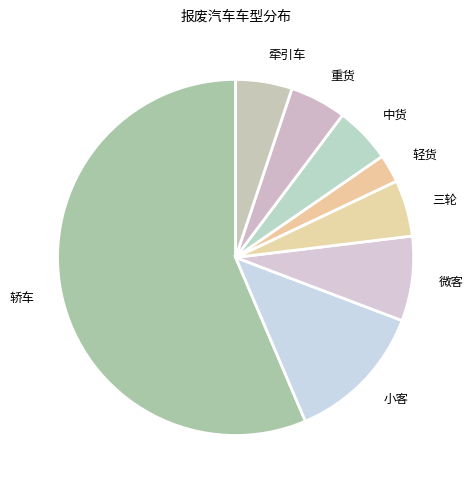

Which category has the smallest portion of the pie?

轻货